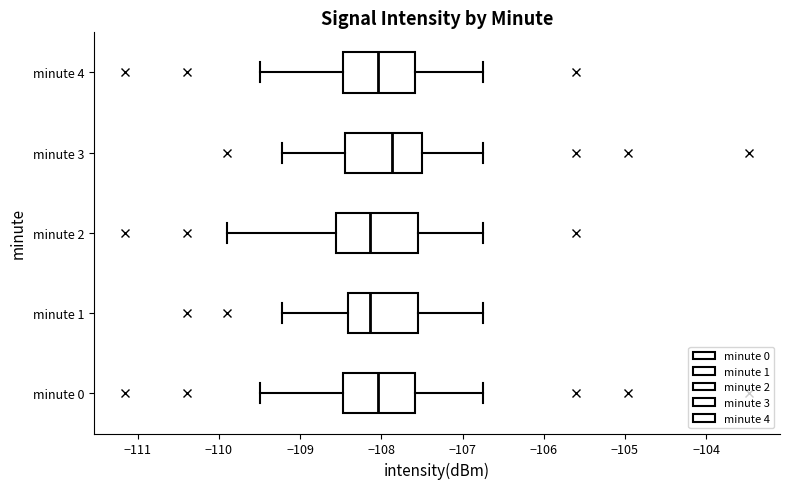

Where does the median line of the box for minute 3 sit on the x-axis? The values are not printed on the chart, so give them approximately, as read against the axis.

-107.9